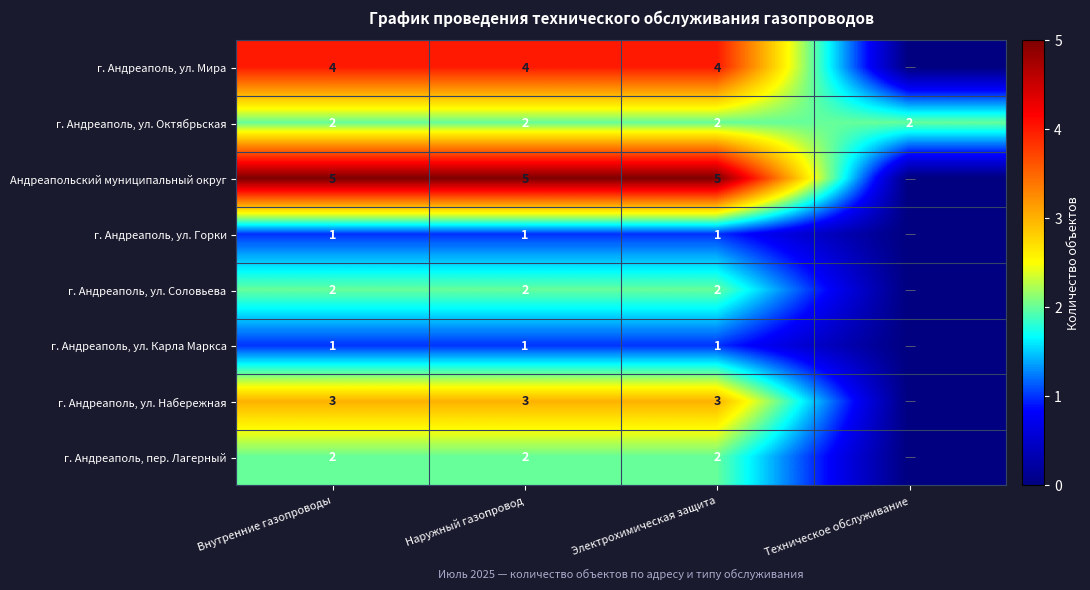

What is the sum of the г. Андреаполь, ул. Набережная values at Внутренние газопроводы and Электрохимическая защита?

6